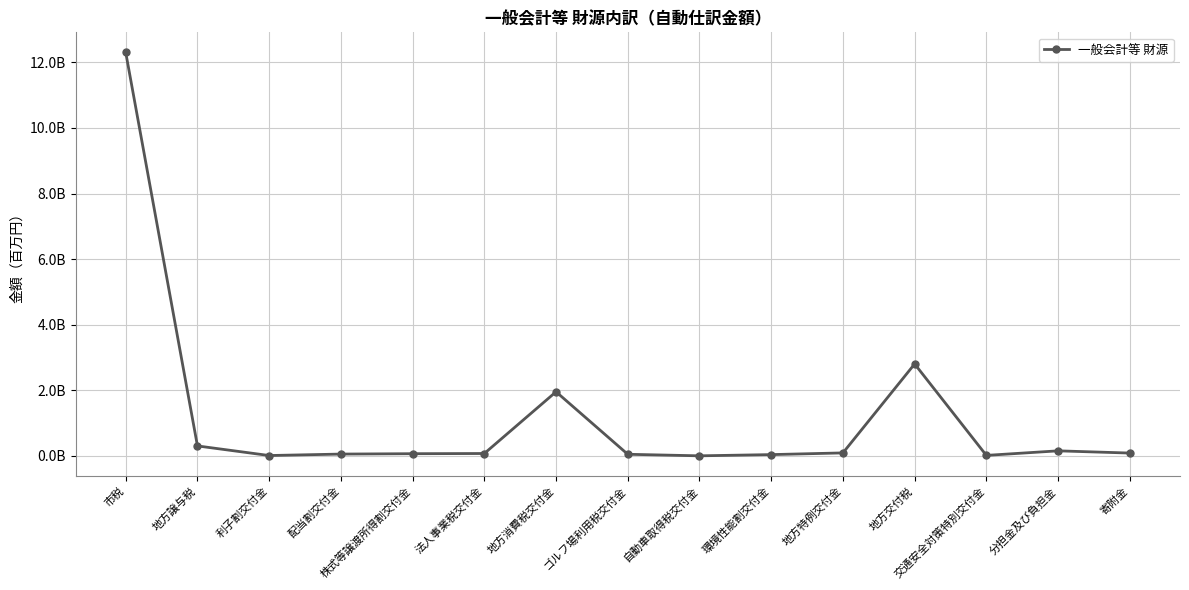

At which category does the chart reach its peak across all series?

市税